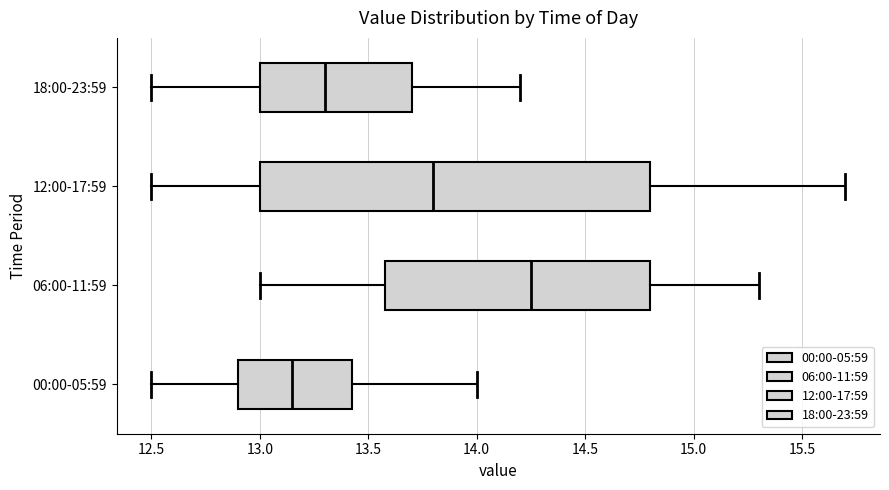

Which box is the widest, from its left edge to its right edge?

12:00-17:59